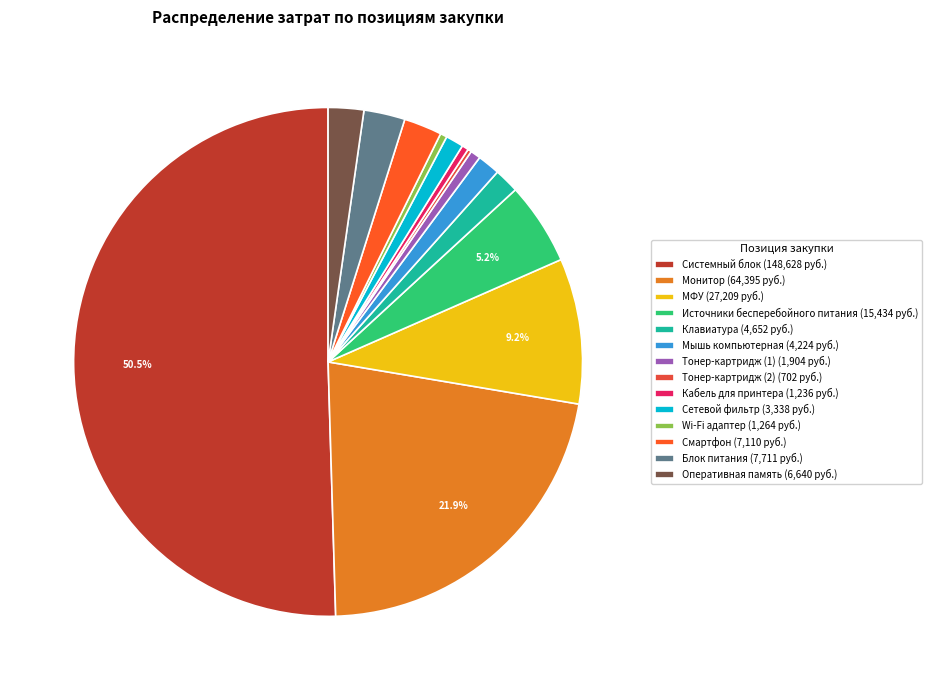

What percentage do МФУ and Блок питания together represent?

11.9%